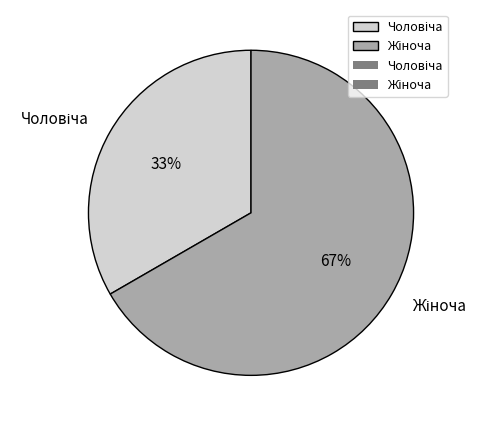

To the nearest percent, what is the average slice percentage?

50%